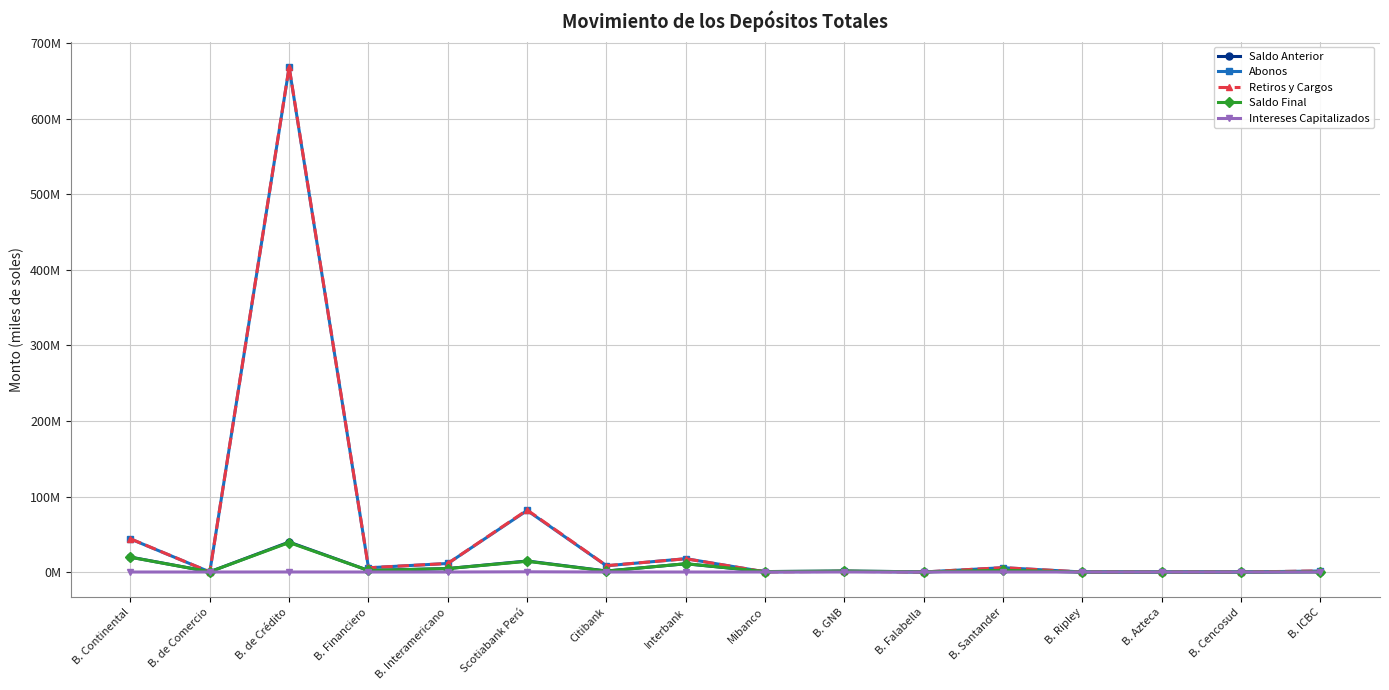

What is the total value across all series at B. Falabella?

0.6